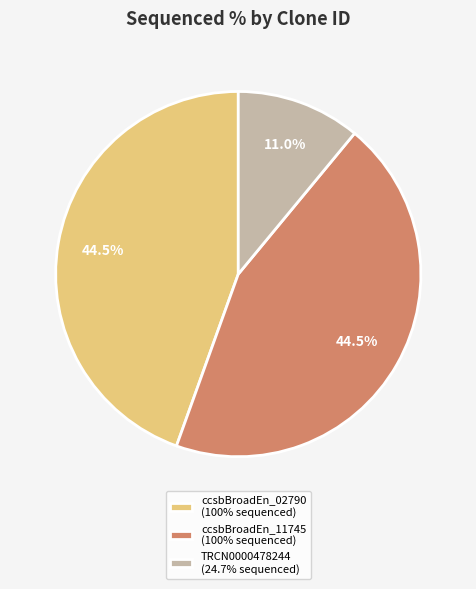

How much of the chart is everything except ccsbBroadEn_11745 (100% sequenced)?

55.5%